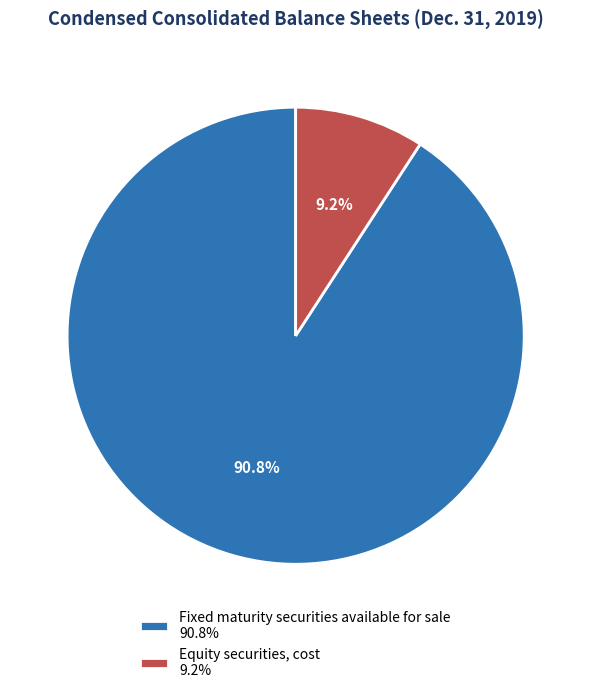

Rank the categories by value from lowest to highest.

Equity securities, cost, Fixed maturity securities available for sale